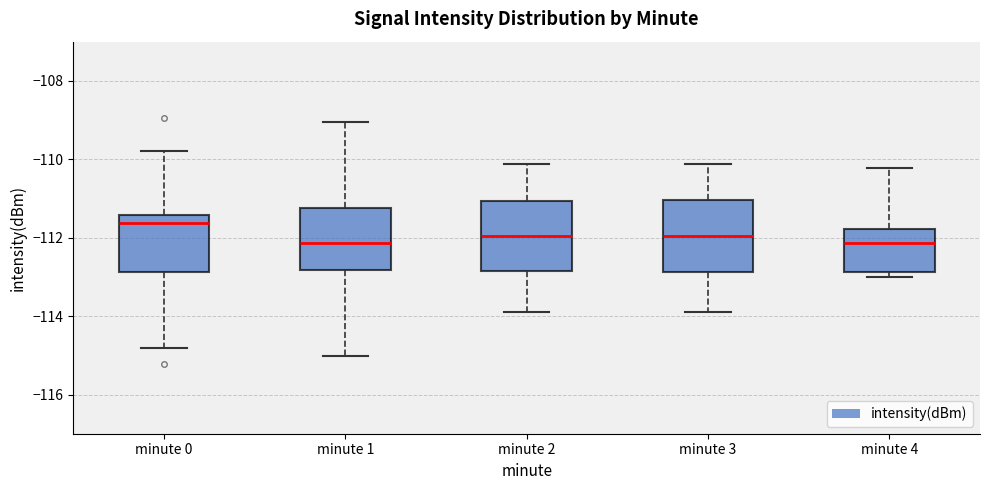

Reading left to right, read every box against the y-axis: the position of its median line, the range the box covers, and the ends of its whiskers. The values are not printed on the chart, so give them approximately, as read against the axis.

minute 0: median -111.6, box -112.8 to -111.4, whiskers -114.8 to -109.8
minute 1: median -112.2, box -112.8 to -111.2, whiskers -115.0 to -109.0
minute 2: median -112.0, box -112.8 to -111.0, whiskers -114.0 to -110.2
minute 3: median -112.0, box -112.8 to -111.0, whiskers -114.0 to -110.2
minute 4: median -112.2, box -112.8 to -111.8, whiskers -113.0 to -110.2